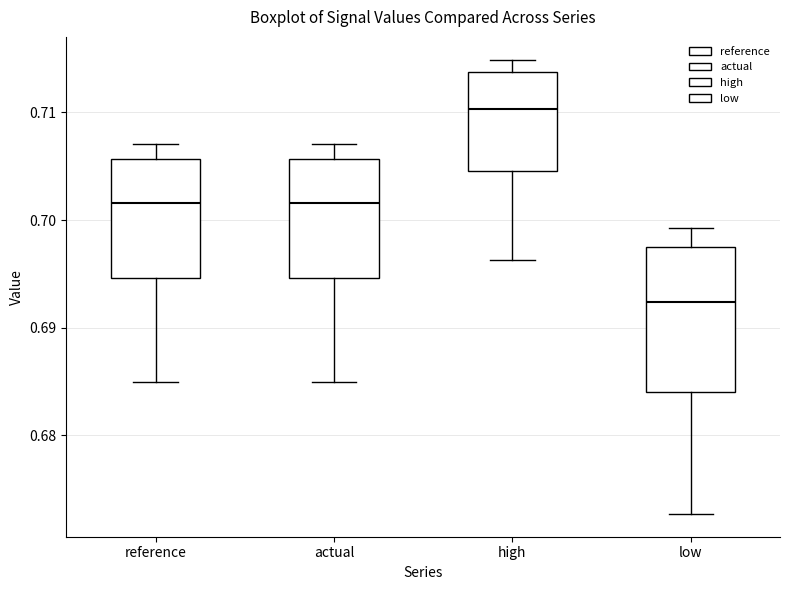

Where does the median line of the box for reference sit on the y-axis? The values are not printed on the chart, so give them approximately, as read against the axis.

0.702